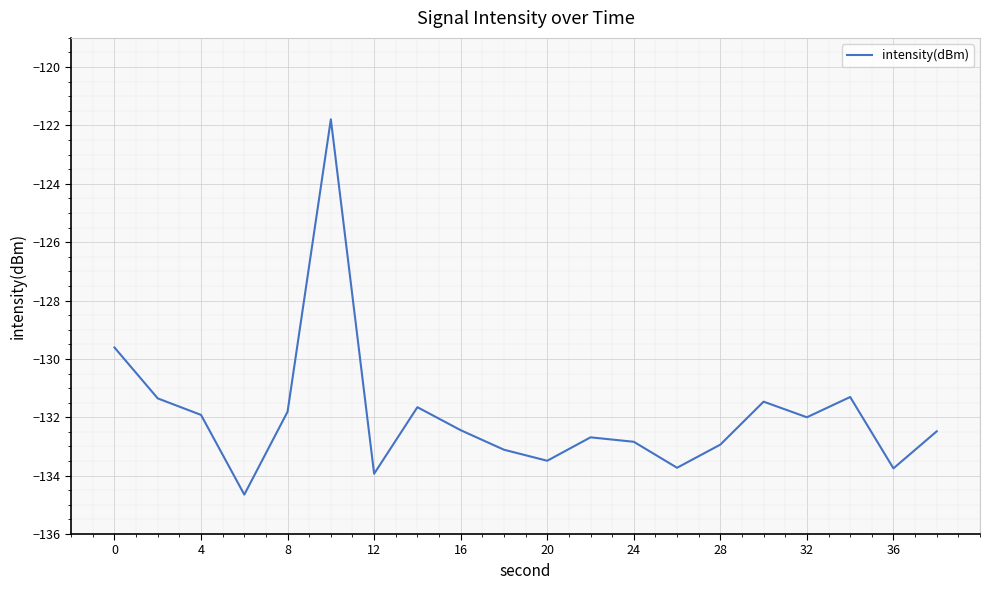

What is the minimum value shown in the chart?

-134.6